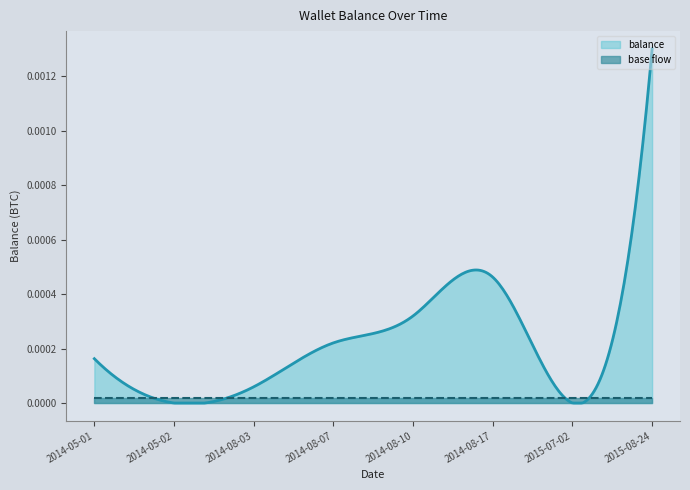

At which category is the sum across all series the highest?

2015-08-24